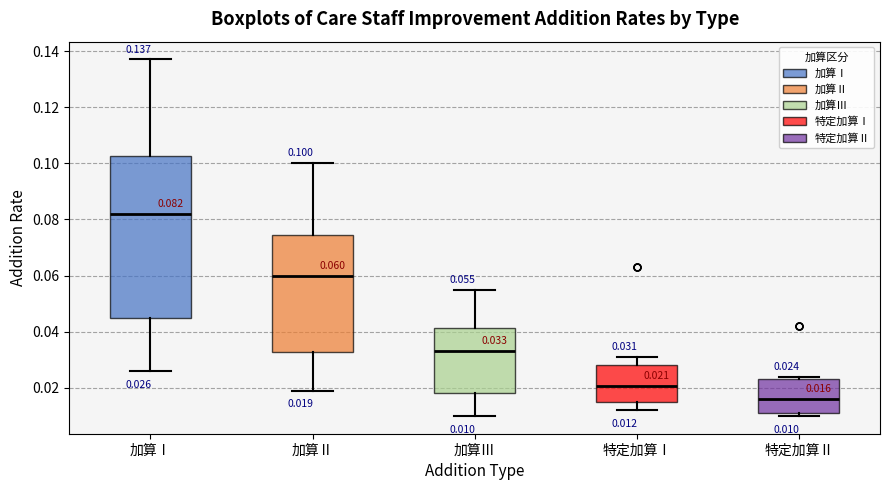

Which box is the tallest, from its lower edge to its upper edge?

加算Ⅰ